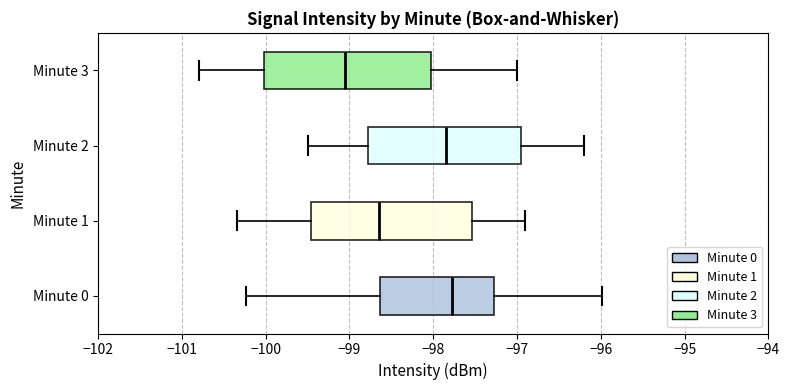

Where does the median line of the box for Minute 3 sit on the x-axis? The values are not printed on the chart, so give them approximately, as read against the axis.

-99.0